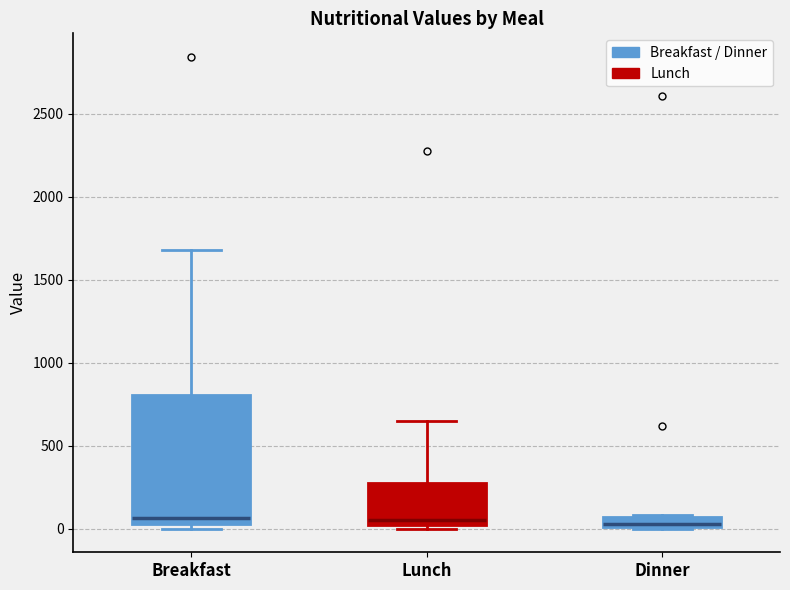

Where does the median line of the box for Lunch sit on the y-axis? The values are not printed on the chart, so give them approximately, as read against the axis.

50